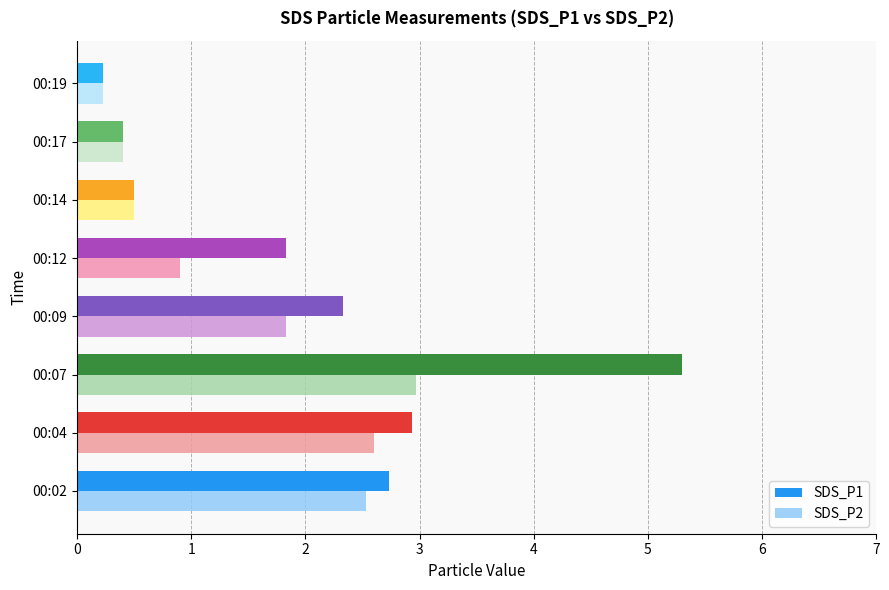

What is the sum of the SDS_P1 values at 00:07 and 00:02?

8.0